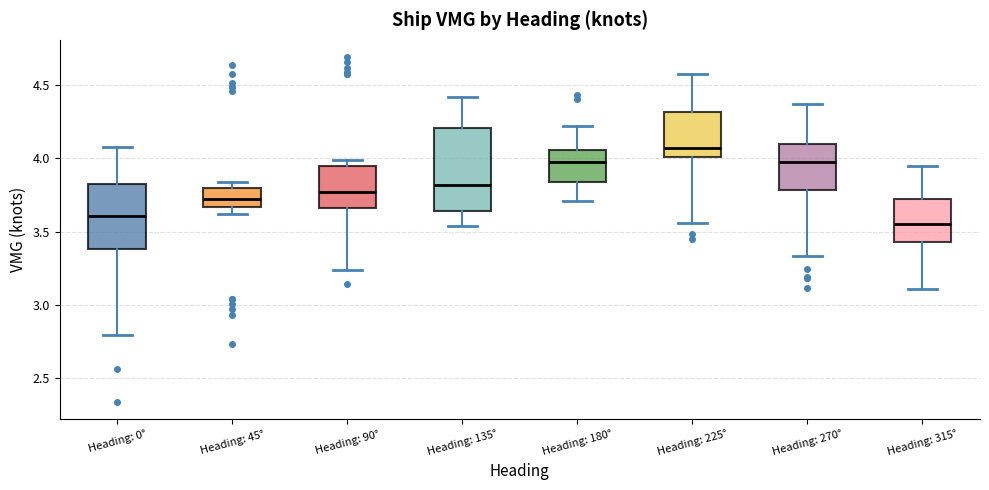

Which box has the lowest median line?

Heading: 315°